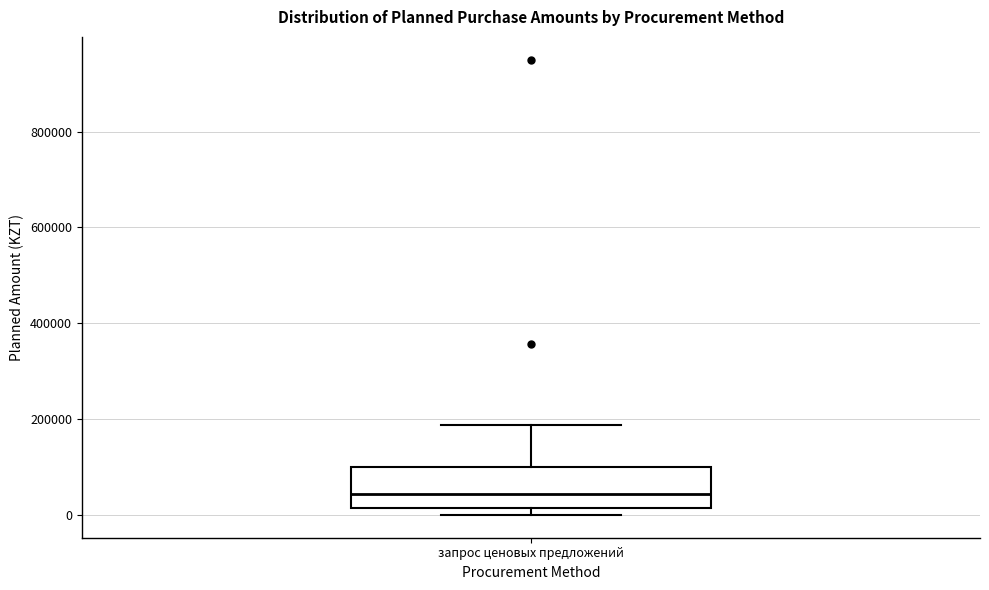

Read this box plot against the y-axis: the position of the median line, the range covered by the box, and the ends of both whiskers. The values are not printed on the chart, so give them approximately, as read against the axis.

median 40000, box 20000 to 100000, whiskers 0 to 180000